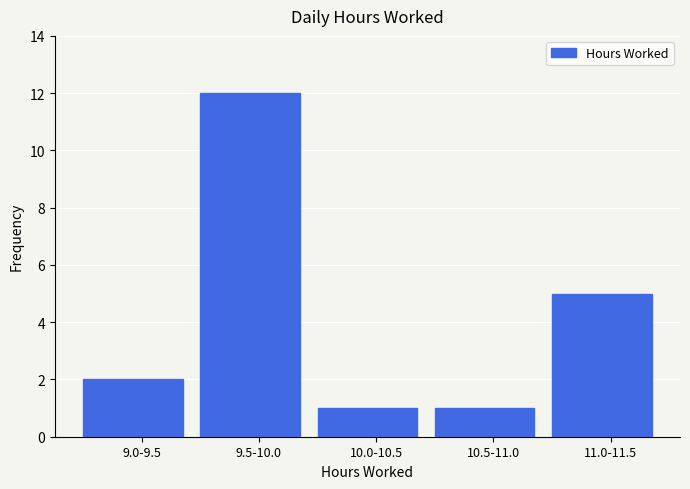

Reading left to right, transcribe all the data shown in this chart.

2	12	1	1	5